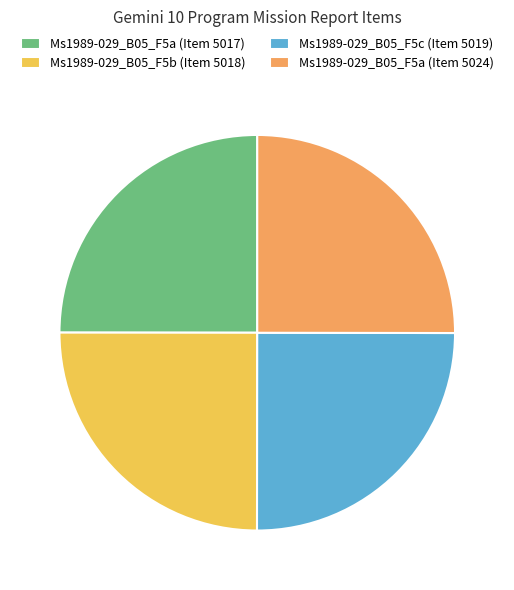

What is the ratio of the value at Ms1989-029_B05_F5c (Item 5019) to the value at Ms1989-029_B05_F5a (Item 5017)?

1.0